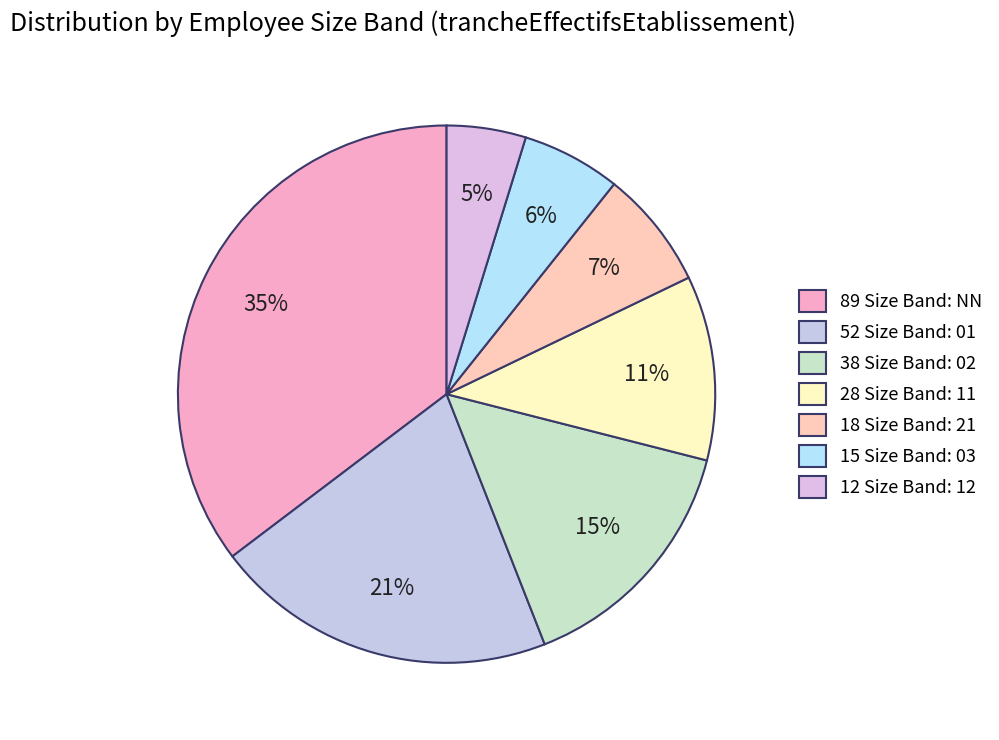

Which slice is the smallest?

12 Size Band: 12